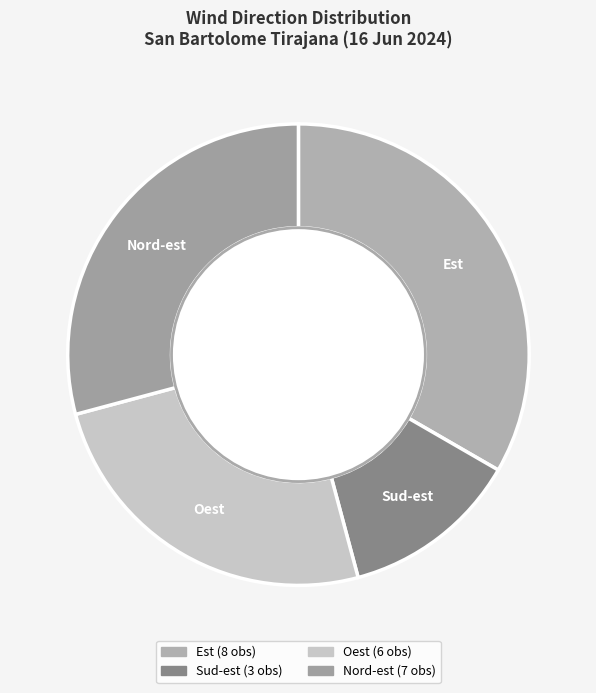

Rank the categories by value from lowest to highest.

Sud-est, Oest, Nord-est, Est